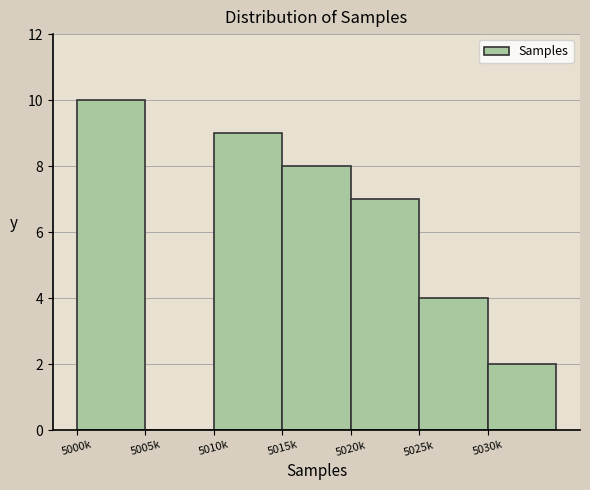

Reading right to left, extract all data points from this chart.

5030k=2	5025k=4	5020k=7	5015k=8	5010k=9	5005k=0	5000k=10